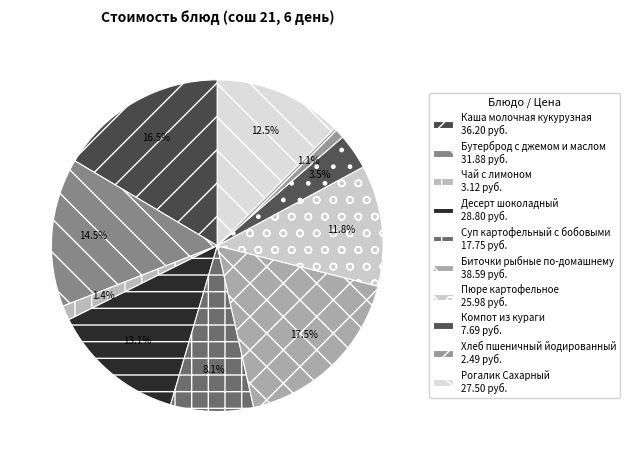

How many segments does this pie chart have?

10